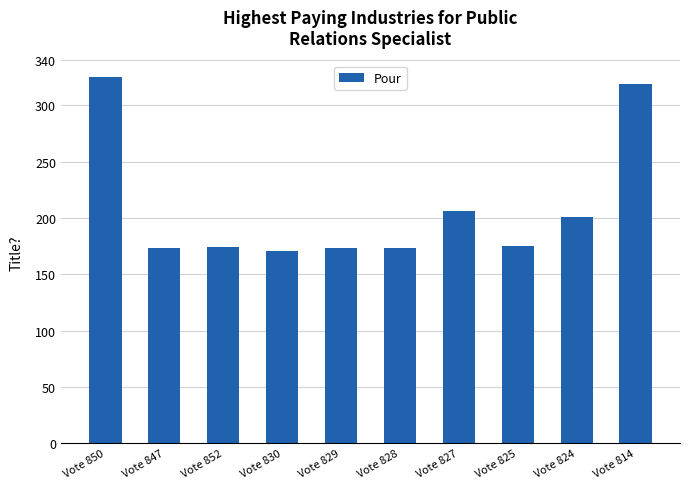

What is the label of the 1st bar from the right?

Vote 814